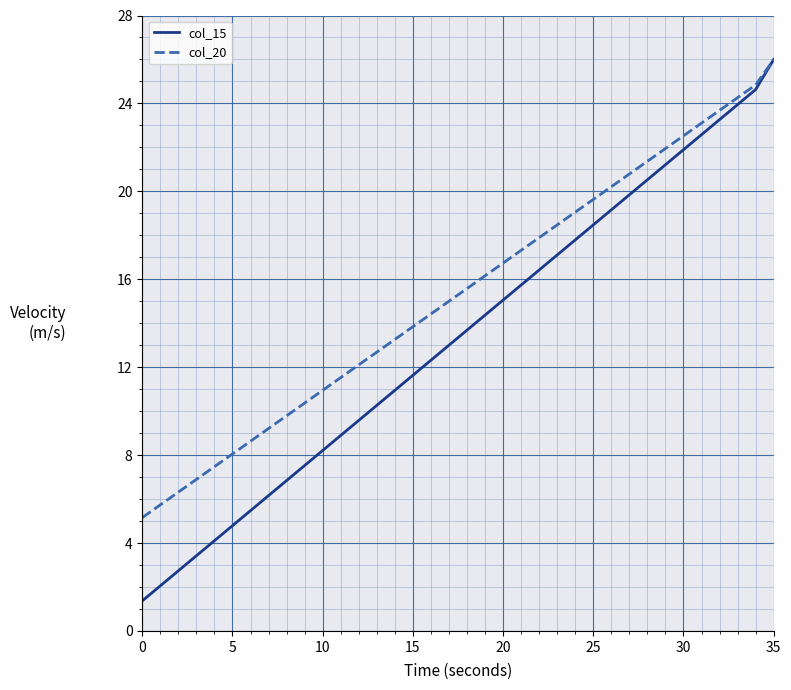

Which series has the largest range (max minus min)?

col_15